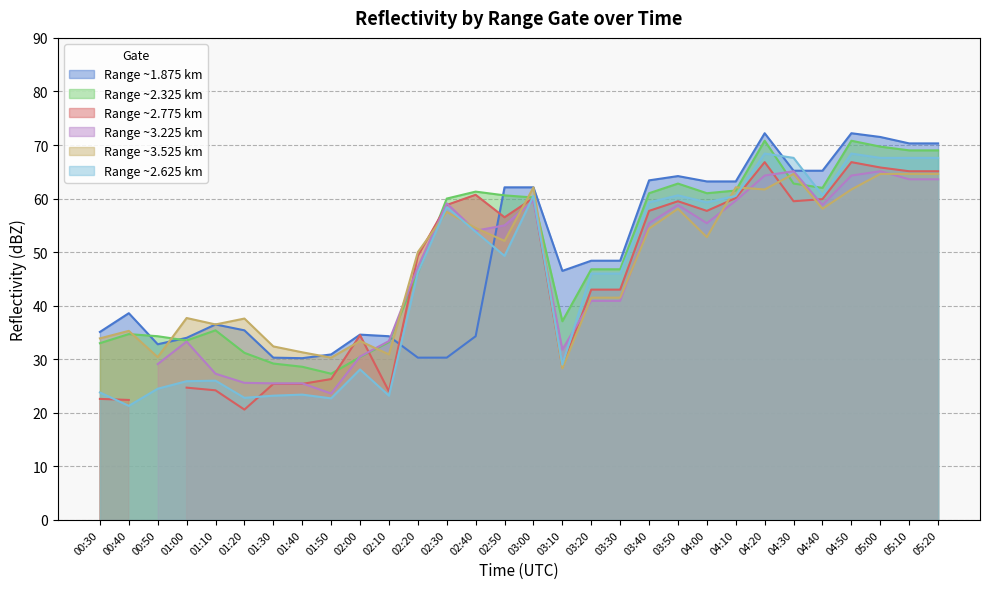

Is the value of Range ~2.625 km at 04:40 greater than the value of Range ~2.325 km at 03:20?

Yes